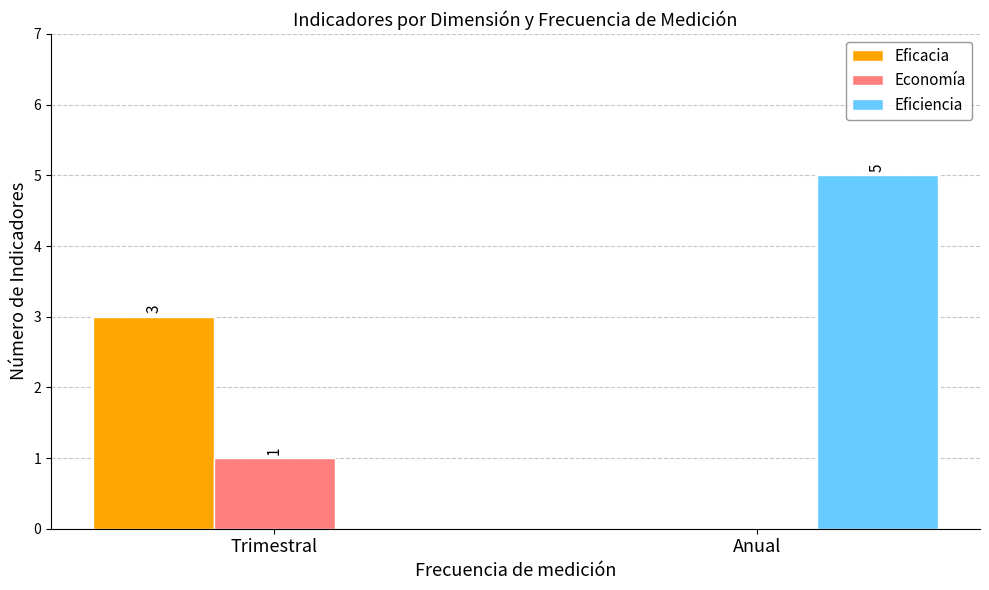

The Eficacia series shows 3 at Trimestral. True or false?

True